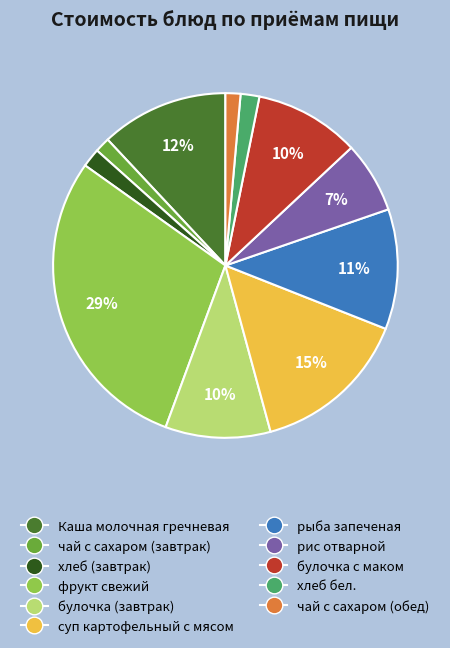

Is there a majority slice in this chart?

No